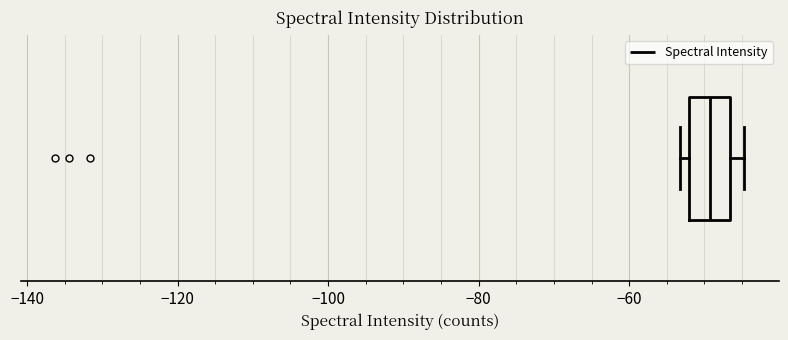

Where is the left edge of the box on the x-axis? The values are not printed on the chart, so give them approximately, as read against the axis.

-52